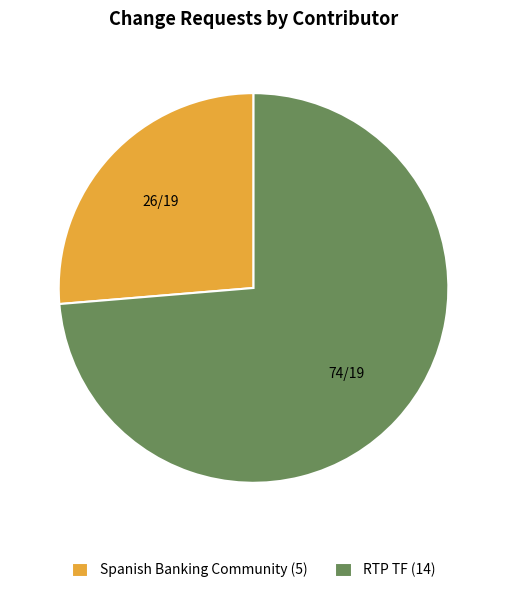

Combined, do RTP TF (14) and Spanish Banking Community (5) account for over 50%?

Yes